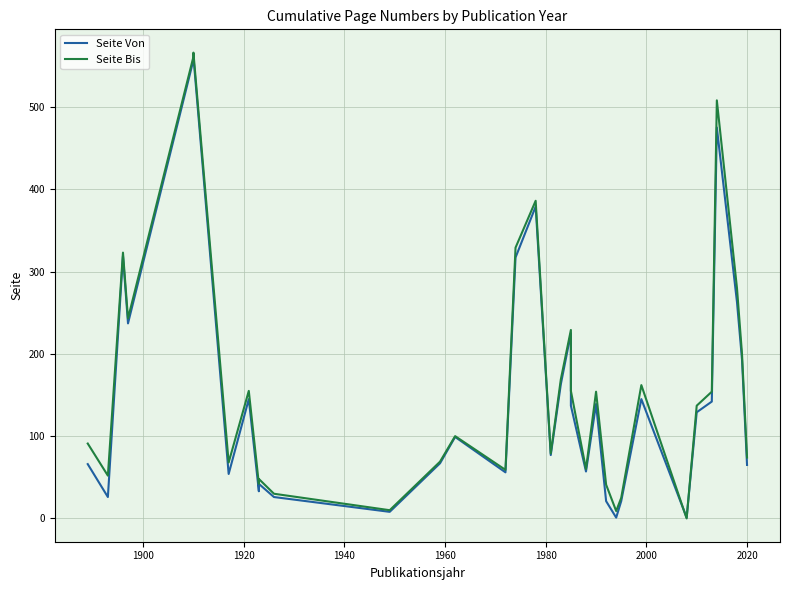

After their last crossing, which series has the higher values: Seite Von or Seite Bis?

Seite Bis